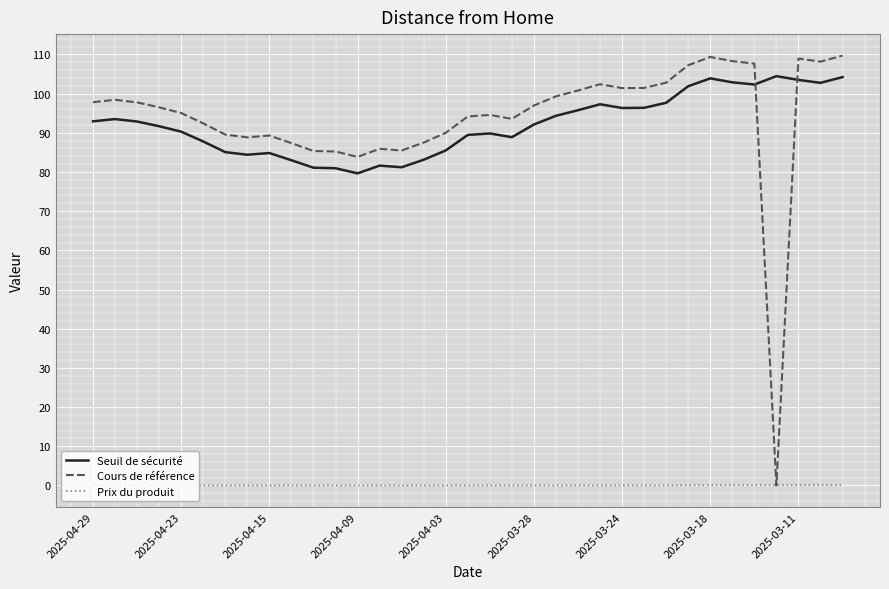

Which series has the largest range (max minus min)?

Cours de référence